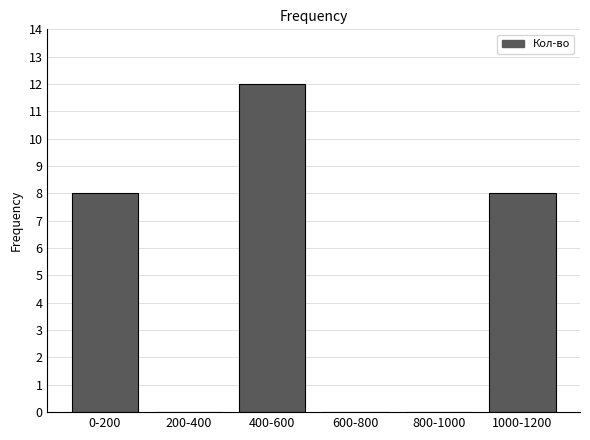

Reading left to right, extract all data points from this chart.

0-200=8	200-400=0	400-600=12	600-800=0	800-1000=0	1000-1200=8